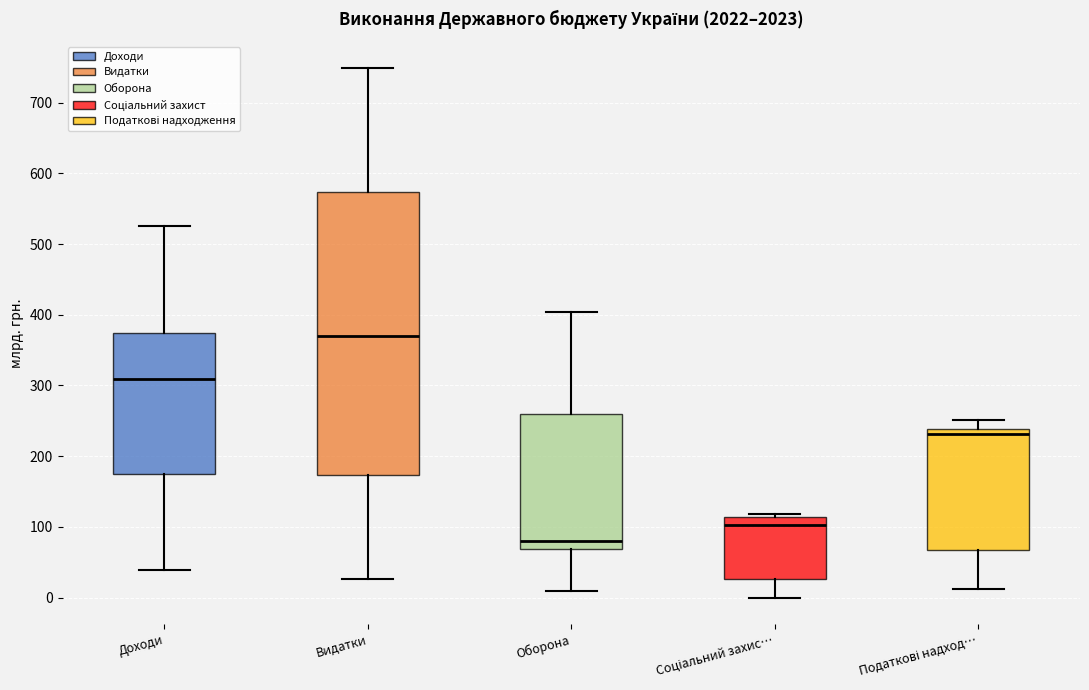

Reading left to right, transcribe this box plot: for each box, give where its median line is, the range the box spans, and where its two whiskers end, as read against the y-axis. The values are not printed on the chart, so give them approximately, as read against the axis.

Доходи: median 310, box 180 to 370, whiskers 40 to 530
Видатки: median 370, box 170 to 570, whiskers 30 to 750
Оборона: median 80, box 70 to 260, whiskers 10 to 400
Соціальний захис…: median 100, box 30 to 110, whiskers 0 to 120
Податкові надход…: median 230, box 70 to 240, whiskers 10 to 250